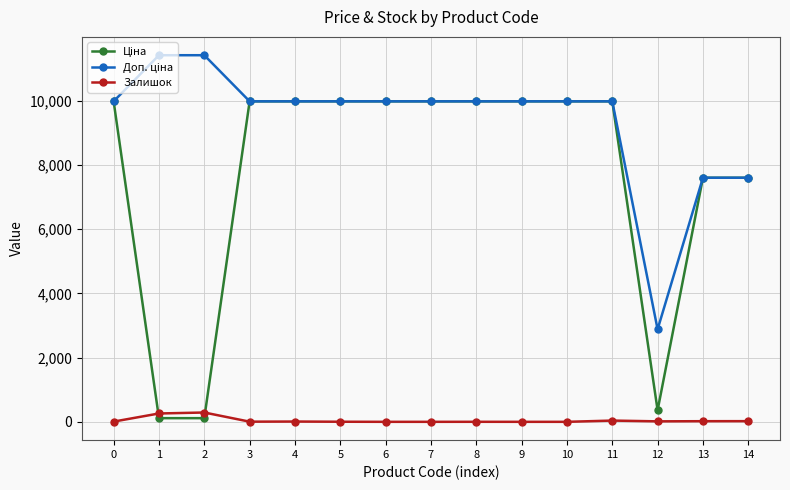

Is it true that Залишок equals 0.0 at 6?

True